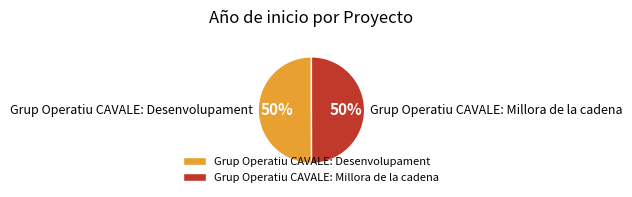

To the nearest percent, what is the average slice percentage?

50%